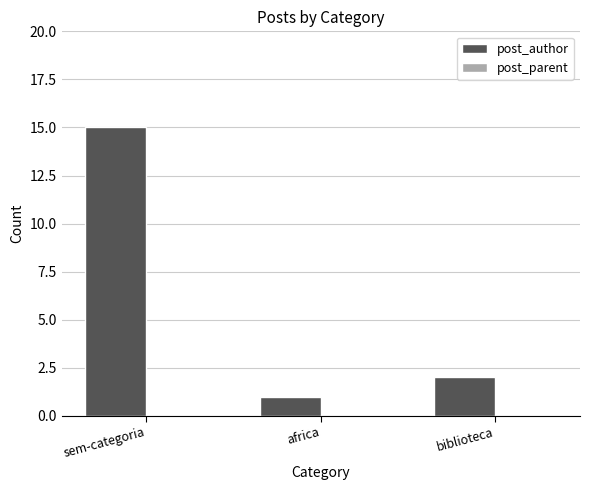

List the labels in order of value, smallest first.

africa, biblioteca, sem-categoria